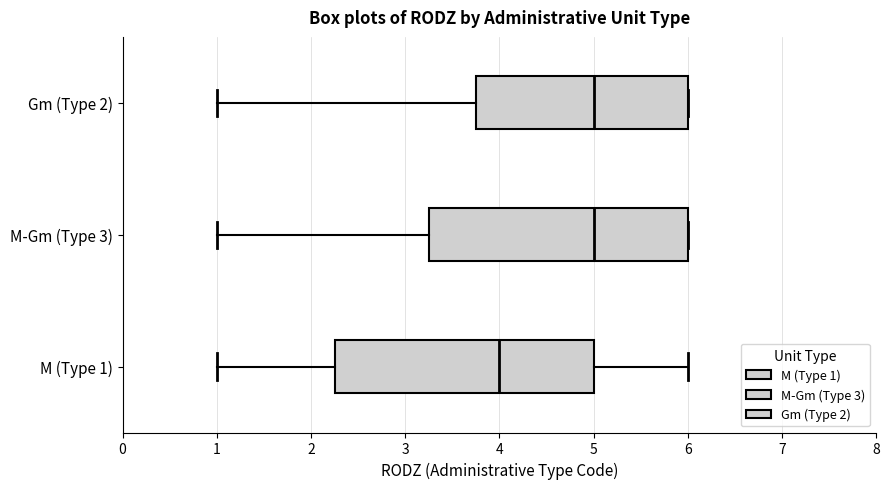

Reading bottom to top, read every box against the x-axis: the position of its median line, the range the box covers, and the ends of its whiskers. The values are not printed on the chart, so give them approximately, as read against the axis.

M (Type 1): median 4.0, box 2.3 to 5.0, whiskers 1.0 to 6.0
M-Gm (Type 3): median 5.0, box 3.3 to 6.0, whiskers 1.0 to 6.0
Gm (Type 2): median 5.0, box 3.8 to 6.0, whiskers 1.0 to 6.0